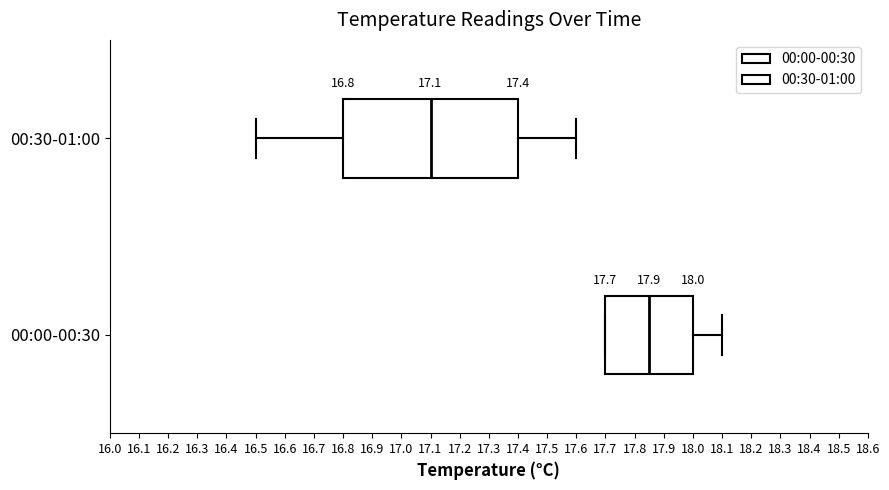

Comparing the boxes themselves (not the whiskers), which one is the widest?

00:30-01:00